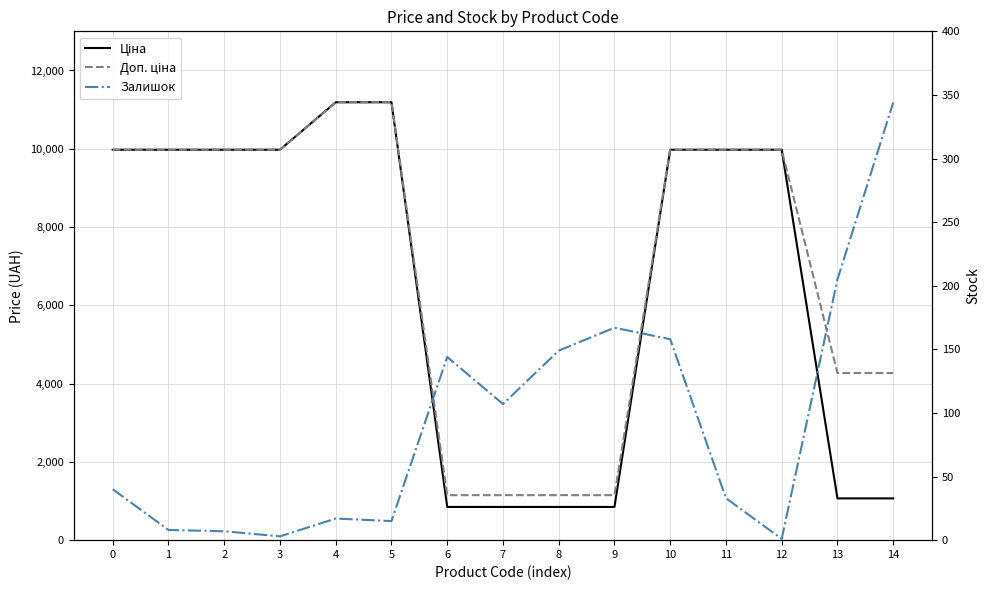

Where is the first local minimum for Залишок?

3